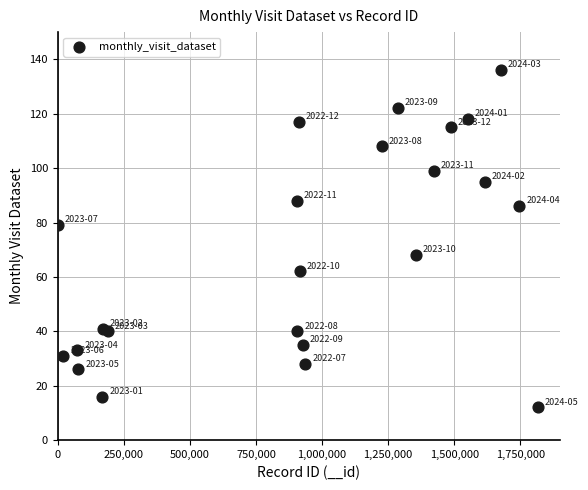

What is the range of Y values (max minus min)?

124